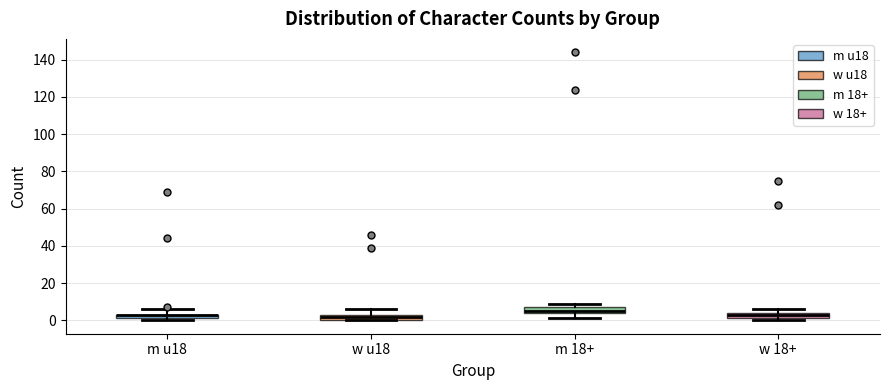

Where is the lower edge of the box for m 18+ on the y-axis? The values are not printed on the chart, so give them approximately, as read against the axis.

4